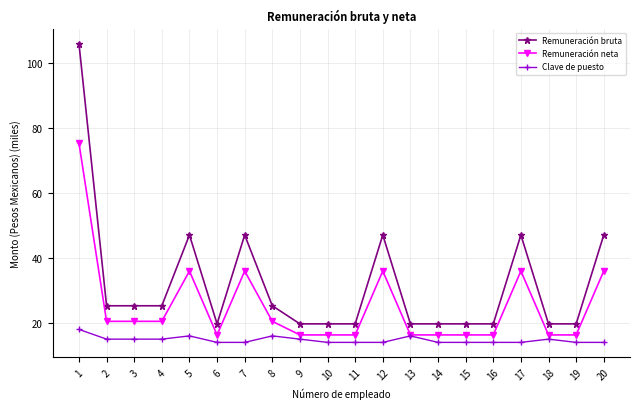

At how many categories does at least one series exceed 93?

1